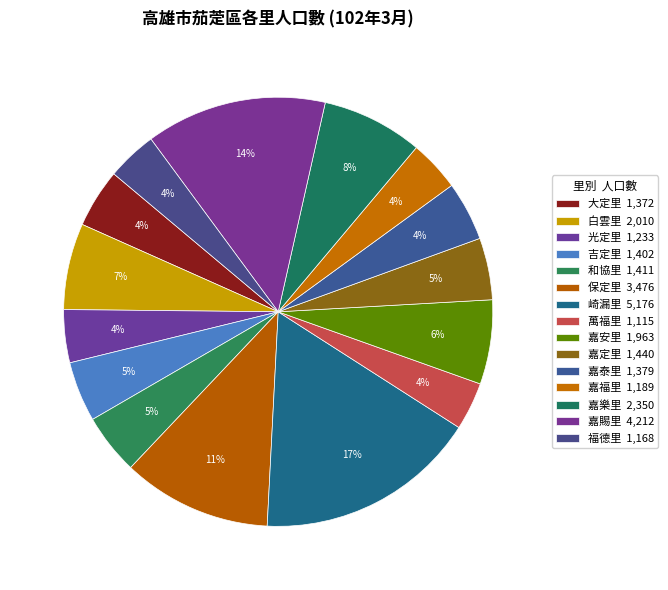

Count the number of slices in the pie.

15